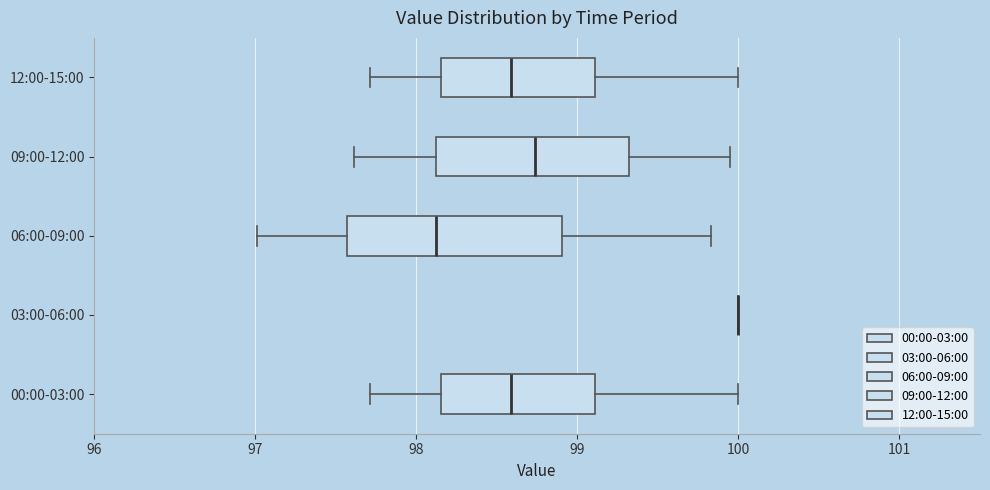

Reading bottom to top, read every box against the x-axis: the position of its median line, the range the box covers, and the ends of its whiskers. The values are not printed on the chart, so give them approximately, as read against the axis.

00:00-03:00: median 98.6, box 98.2 to 99.1, whiskers 97.7 to 100.0
03:00-06:00: box collapsed to a line at 100.0, whiskers 100.0 to 100.0
06:00-09:00: median 98.1, box 97.6 to 98.9, whiskers 97.0 to 99.8
09:00-12:00: median 98.7, box 98.1 to 99.3, whiskers 97.6 to 100.0
12:00-15:00: median 98.6, box 98.2 to 99.1, whiskers 97.7 to 100.0